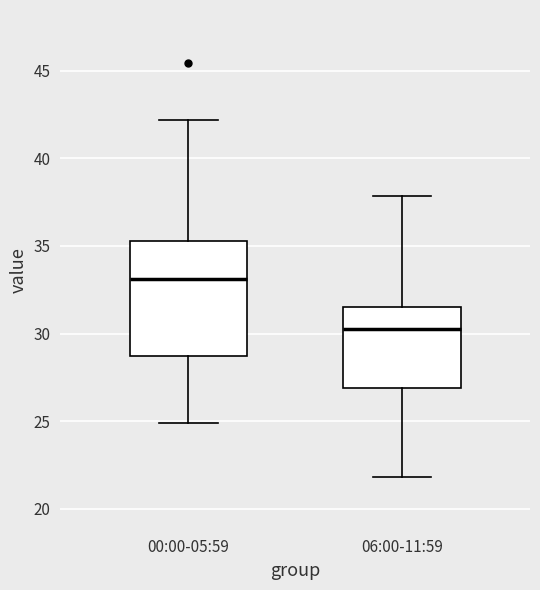

Which box has the lowest median line?

06:00-11:59